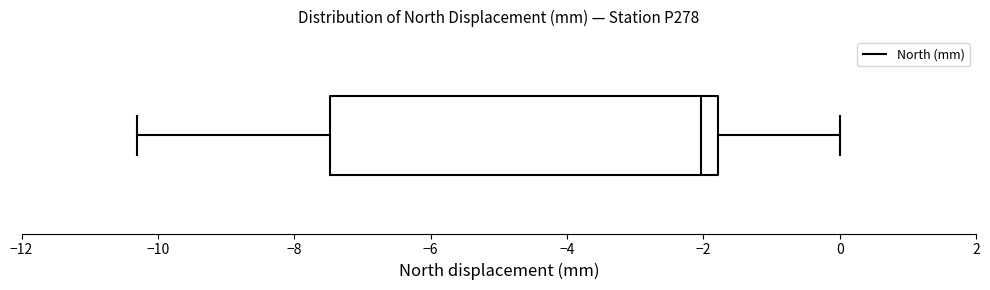

Read this box plot against the x-axis: the position of the median line, the range covered by the box, and the ends of both whiskers. The values are not printed on the chart, so give them approximately, as read against the axis.

median -2.0, box -7.4 to -1.8, whiskers -10.4 to 0.0